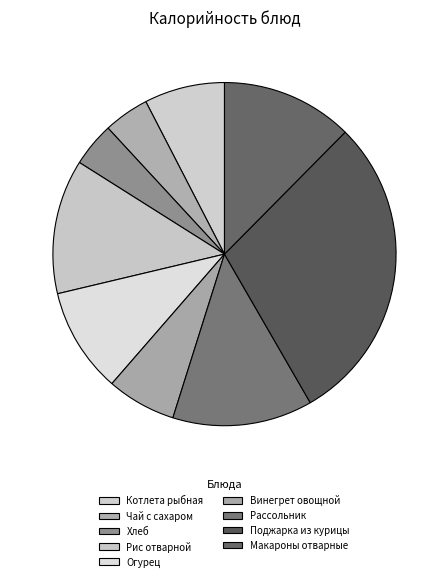

How many segments does this pie chart have?

9